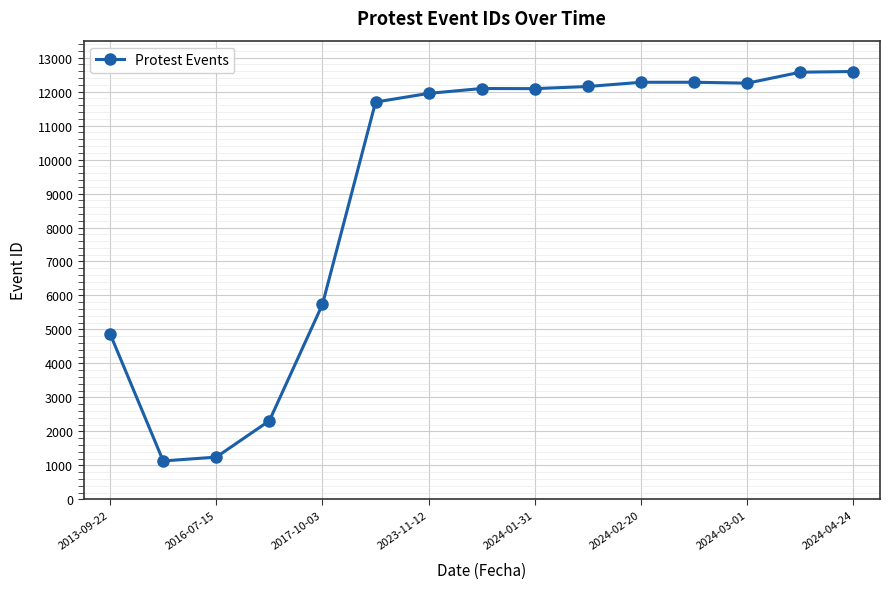

What is the maximum value shown in the chart?

12592